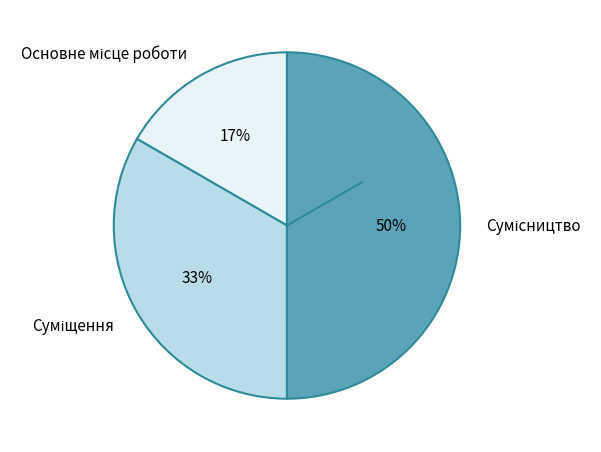

To the nearest percent, what is the average slice percentage?

33%